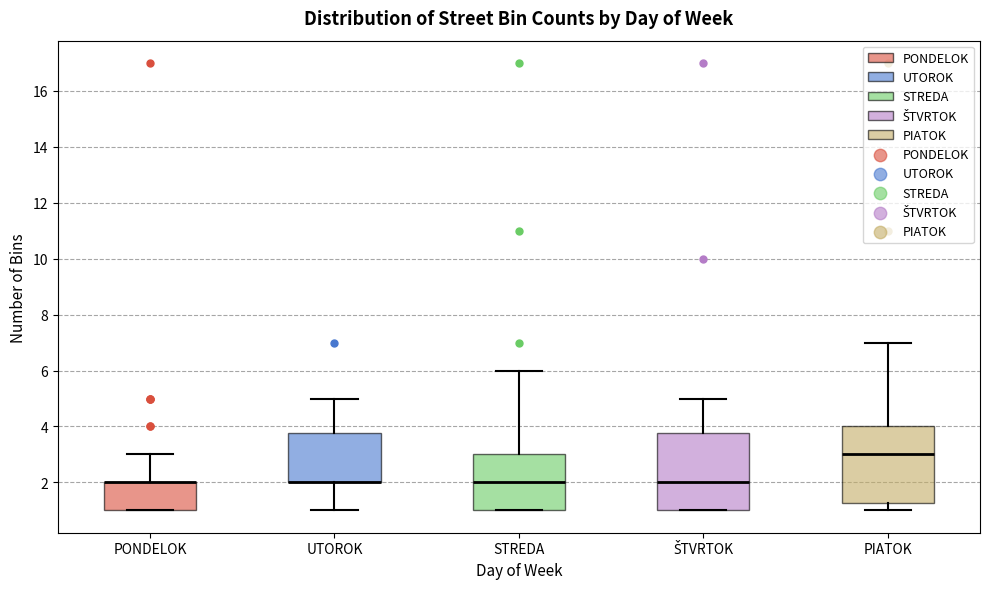

Where does the upper whisker of the box for STREDA end on the y-axis? The values are not printed on the chart, so give them approximately, as read against the axis.

6.0